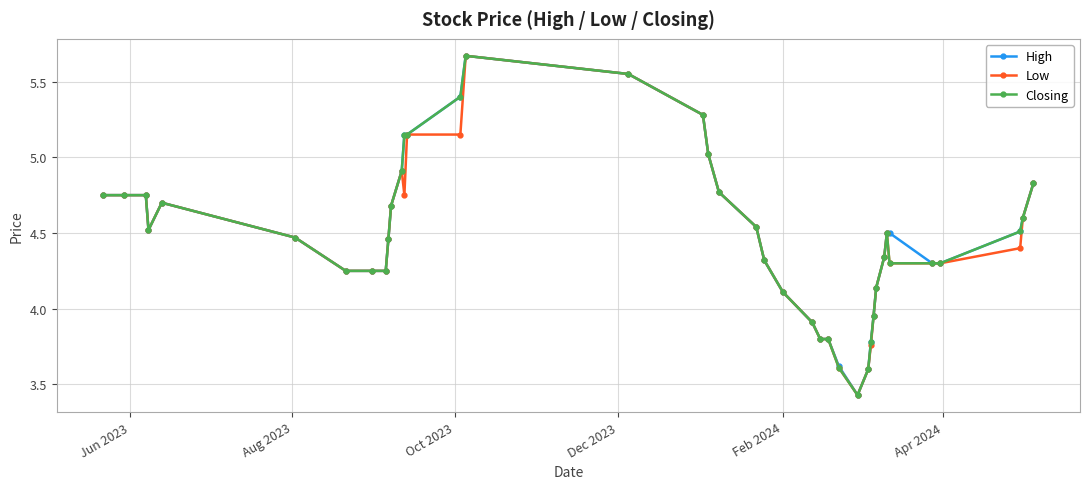

At how many categories does at least one series exceed 4?

32